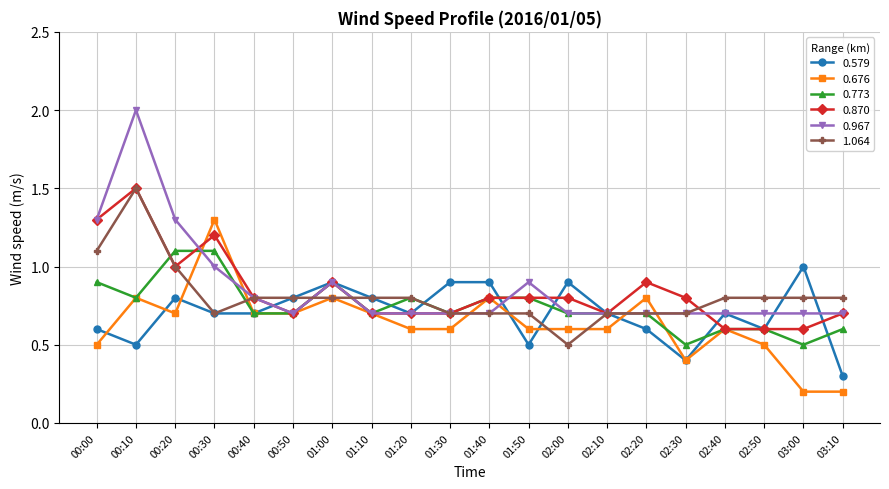

What value does the 0.967 series have at 00:10?

2.0